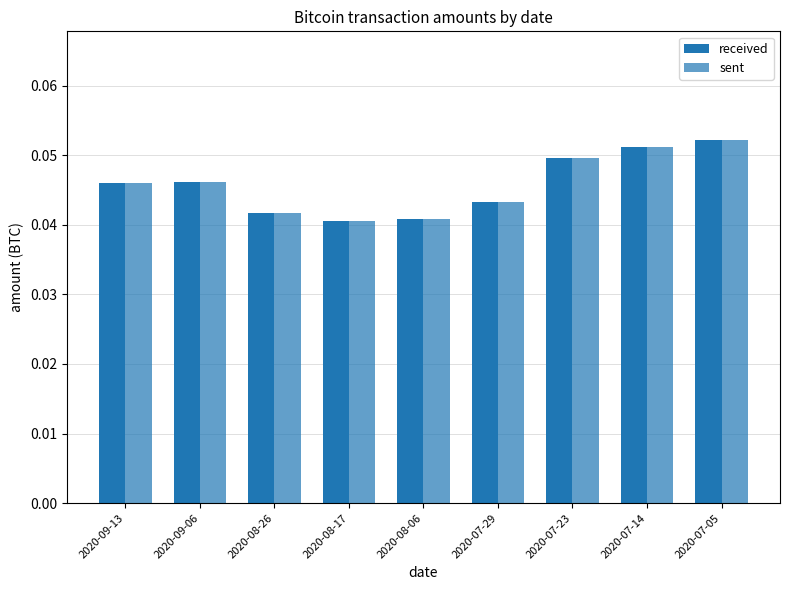

List the labels in order of sent value, smallest first.

2020-08-17, 2020-08-06, 2020-08-26, 2020-07-29, 2020-09-13, 2020-09-06, 2020-07-23, 2020-07-14, 2020-07-05